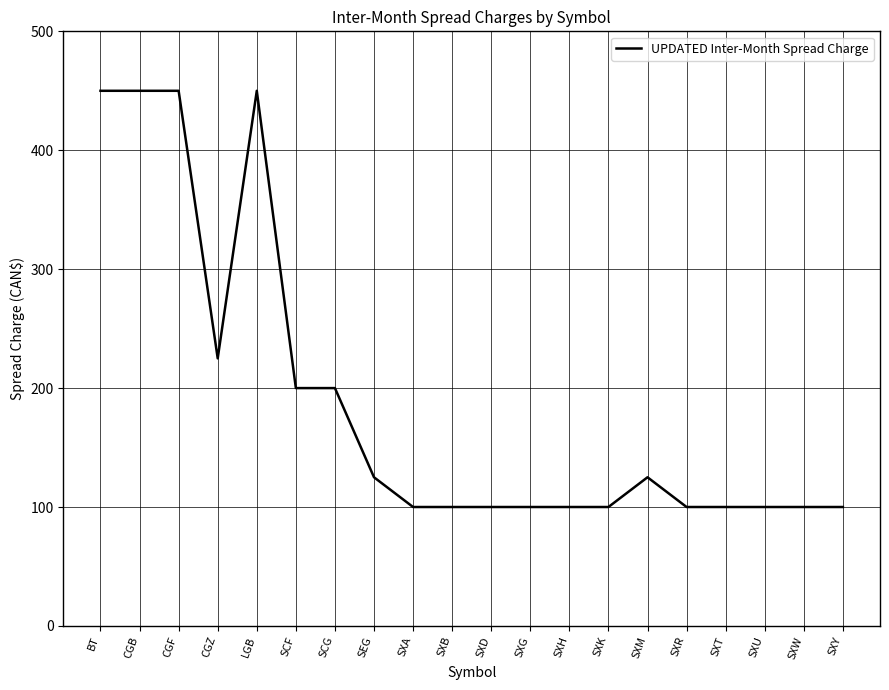

Reading left to right, extract all data points from this chart.

450	450	450	225	450	200	200	125	100	100	100	100	100	100	125	100	100	100	100	100